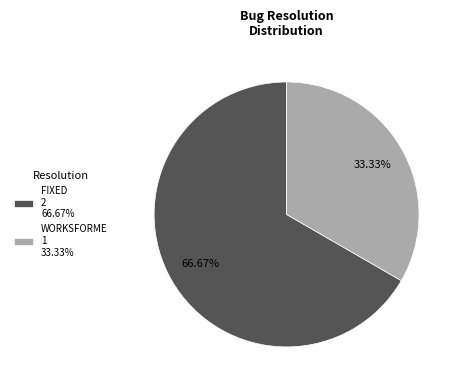

Do FIXED 2 66.67% and WORKSFORME 1 33.33% together represent more than half of the pie?

Yes